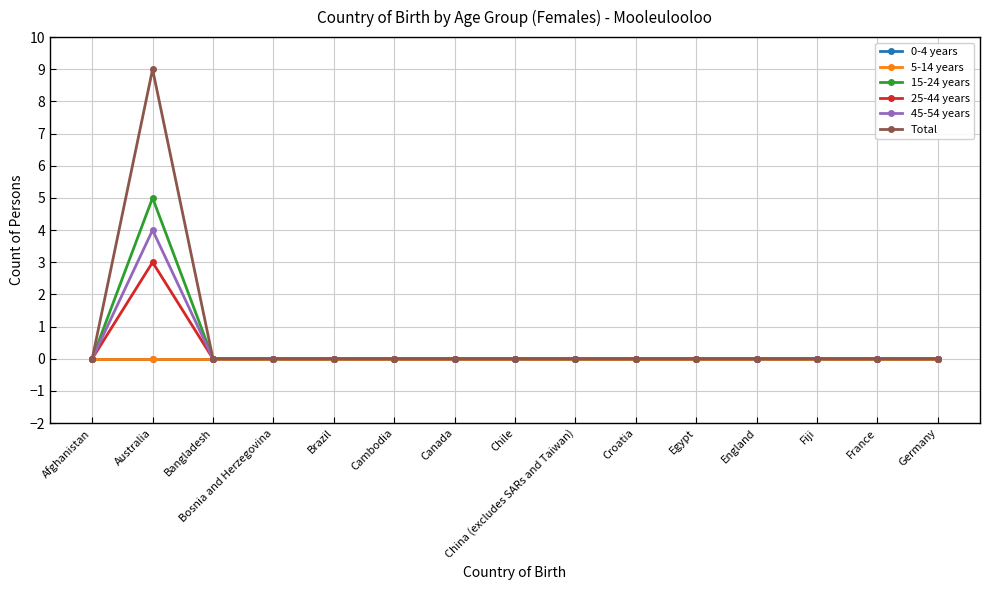

Does the chart display data point markers on the line(s)?

Yes